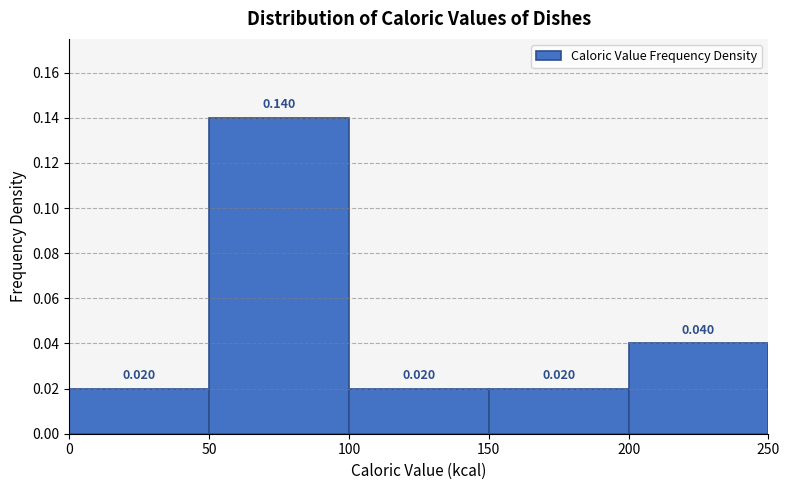

Reading left to right, list every bar in this chart as the range it spans on the x-axis followed by its height.

0 to 50: 0.020
50 to 100: 0.140
100 to 150: 0.020
150 to 200: 0.020
200 to 250: 0.040